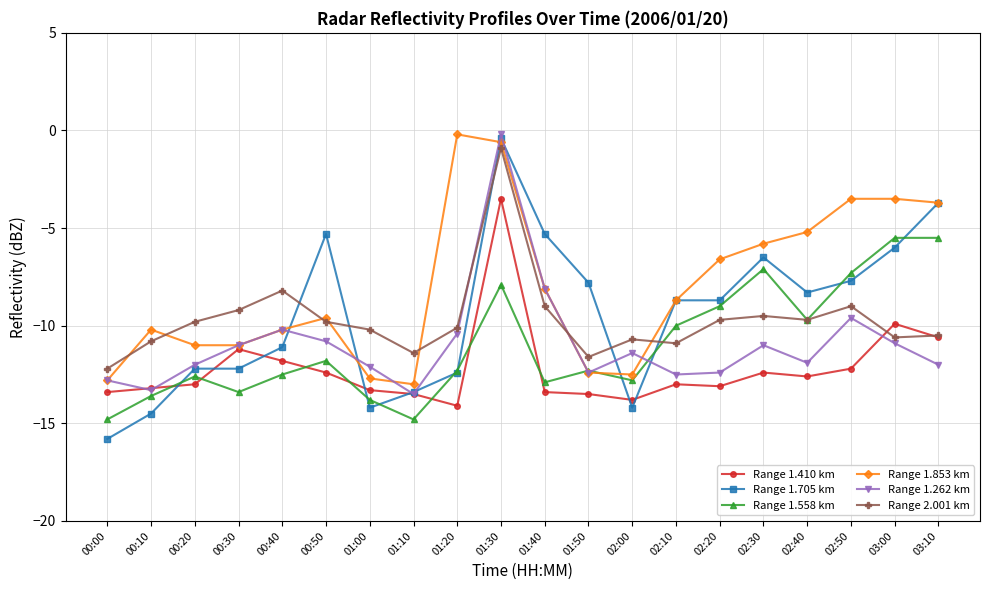

Which series has the widest spread of values?

Range 1.705 km